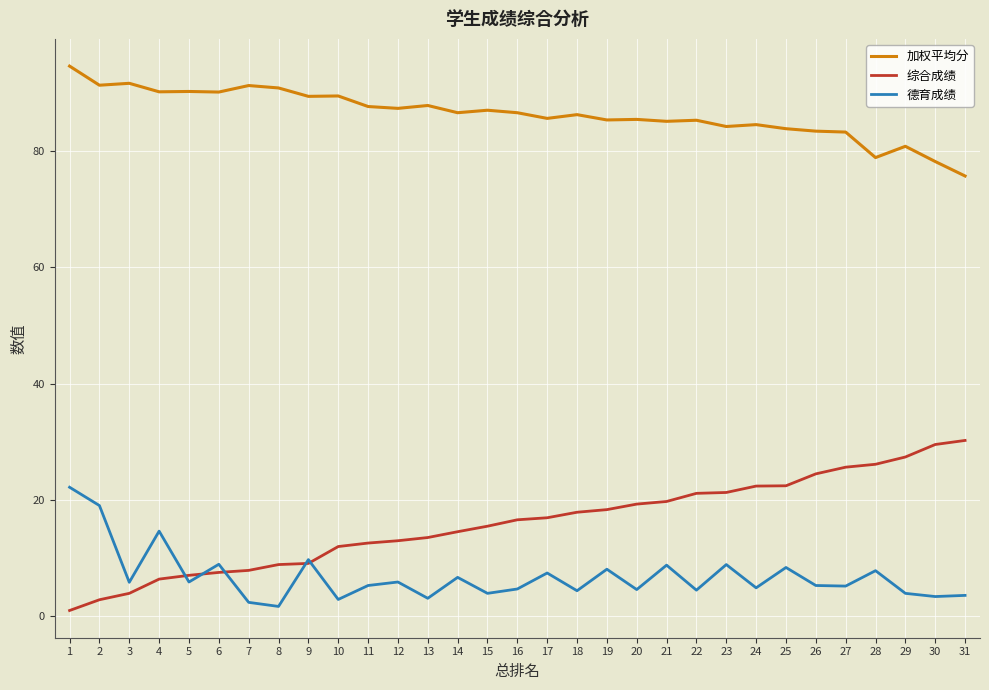

What is the difference between the highest and lowest values at 30?

74.8